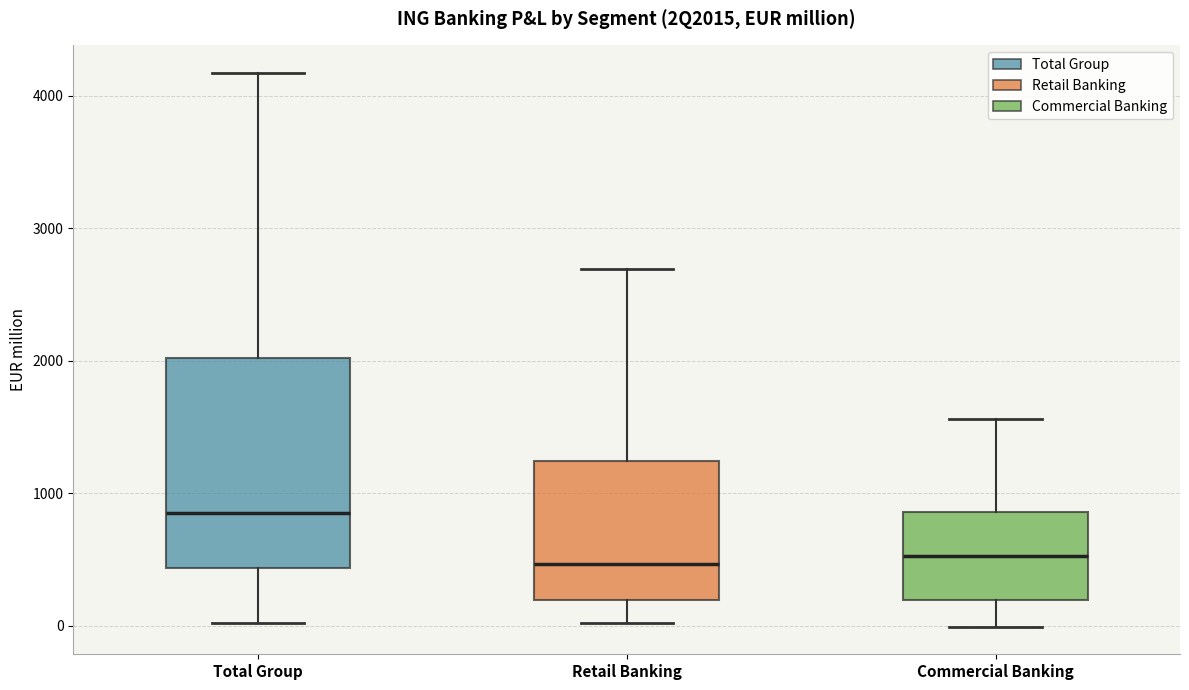

Reading left to right, transcribe this box plot: for each box, give where its median line is, the range the box spans, and where its two whiskers end, as read against the y-axis. The values are not printed on the chart, so give them approximately, as read against the axis.

Total Group: median 900, box 400 to 2000, whiskers 0 to 4200
Retail Banking: median 500, box 200 to 1200, whiskers 0 to 2700
Commercial Banking: median 500, box 200 to 900, whiskers 0 to 1600